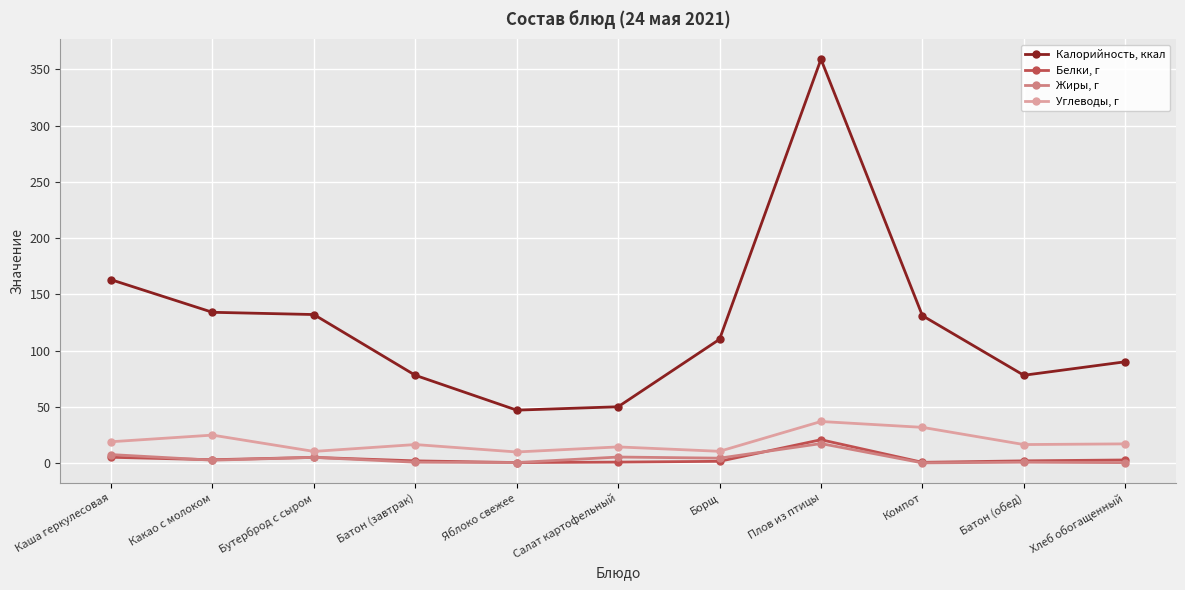

Which series changed the most between Яблоко свежее and Плов из птицы?

Калорийность, ккал